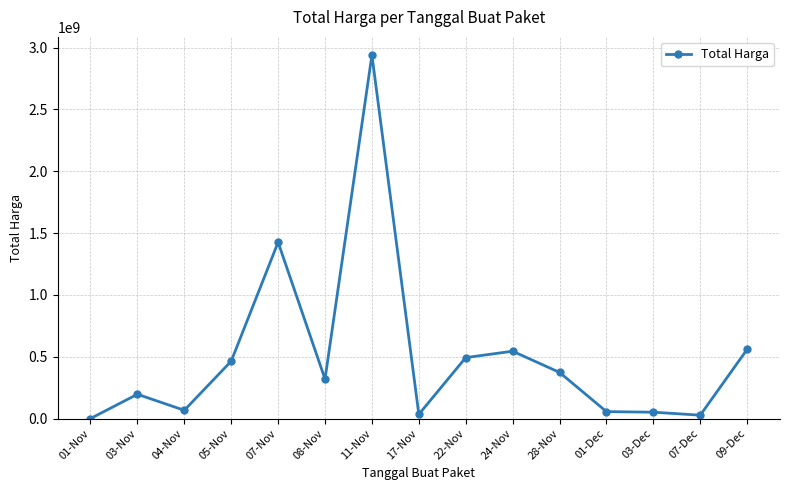

What is the label of the 5th point from the right?

28-Nov